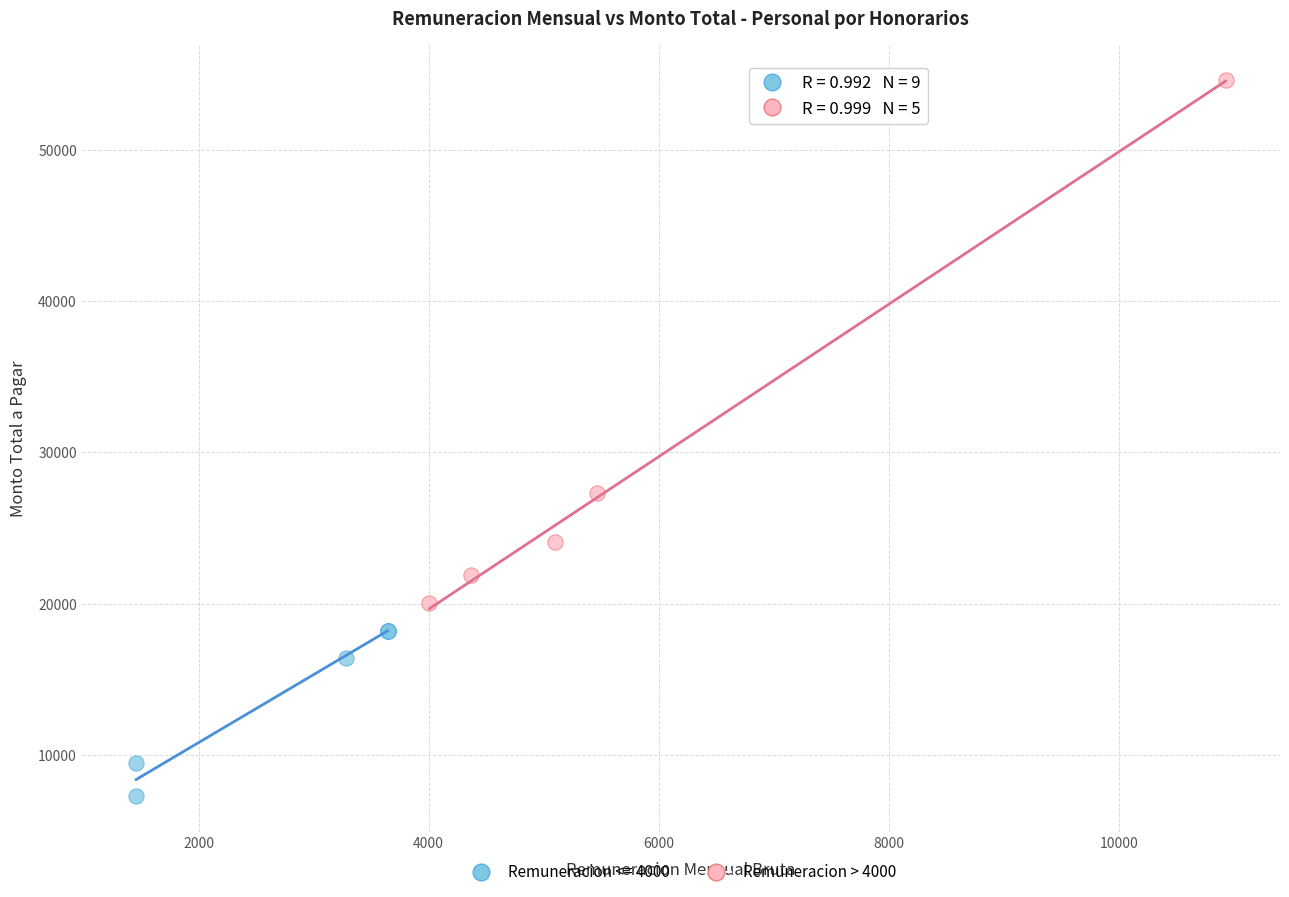

Which series has the largest Y range (max minus min)?

Remuneracion > 4000